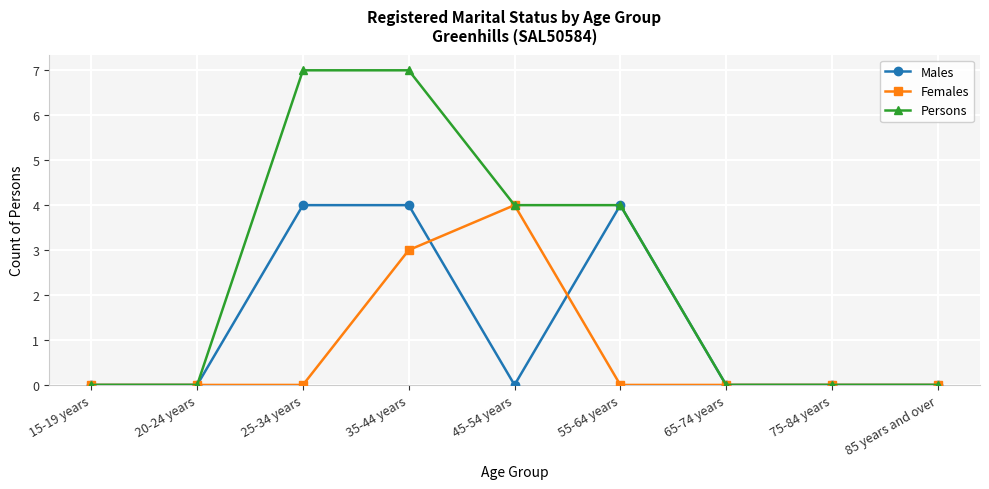

At which category is the sum across all series the highest?

35-44 years